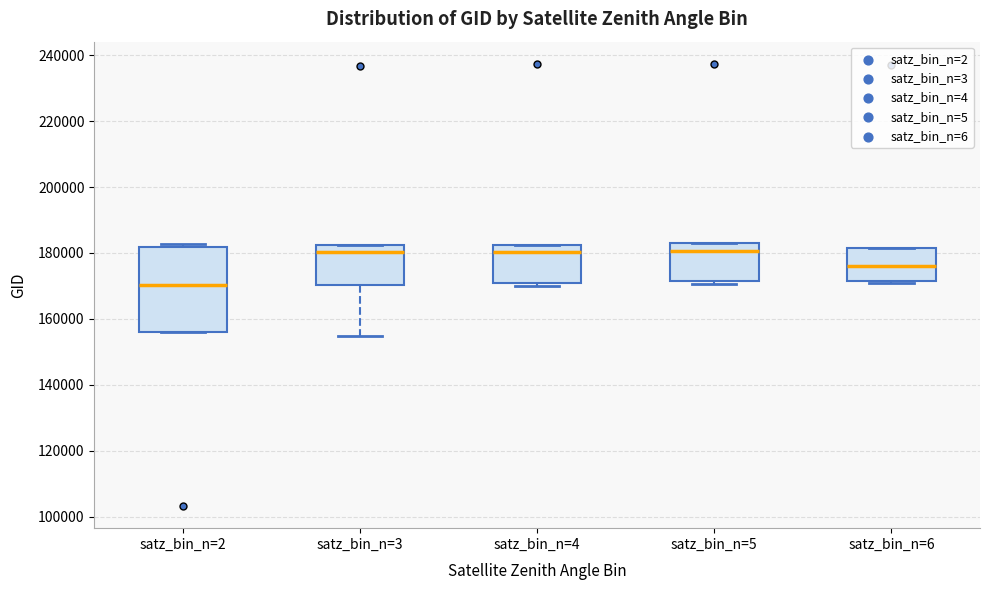

Where does the median line of the box for satz_bin_n=5 sit on the y-axis? The values are not printed on the chart, so give them approximately, as read against the axis.

180000